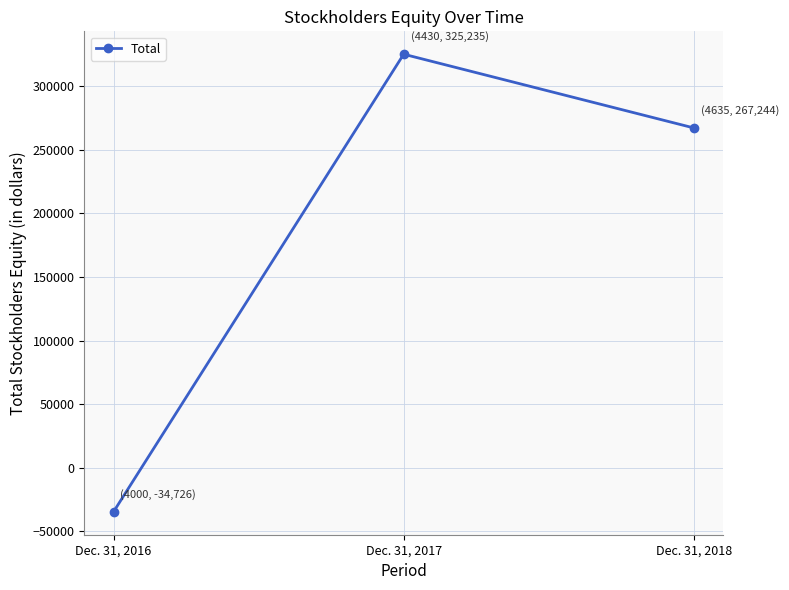

At which label does the data first exceed 267244?

Dec. 31, 2017